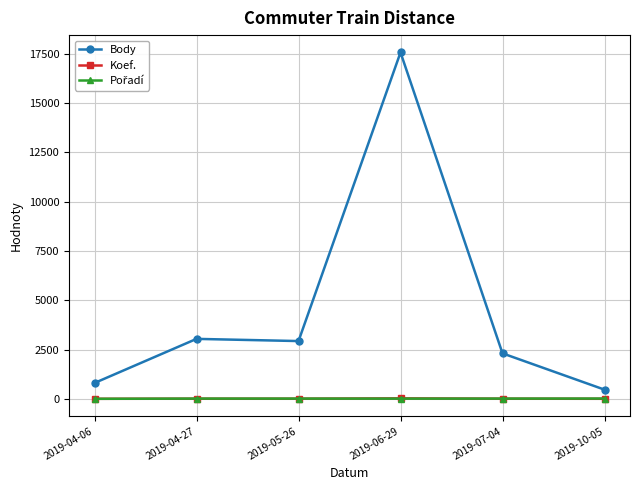

What is the maximum value for Body?

17561